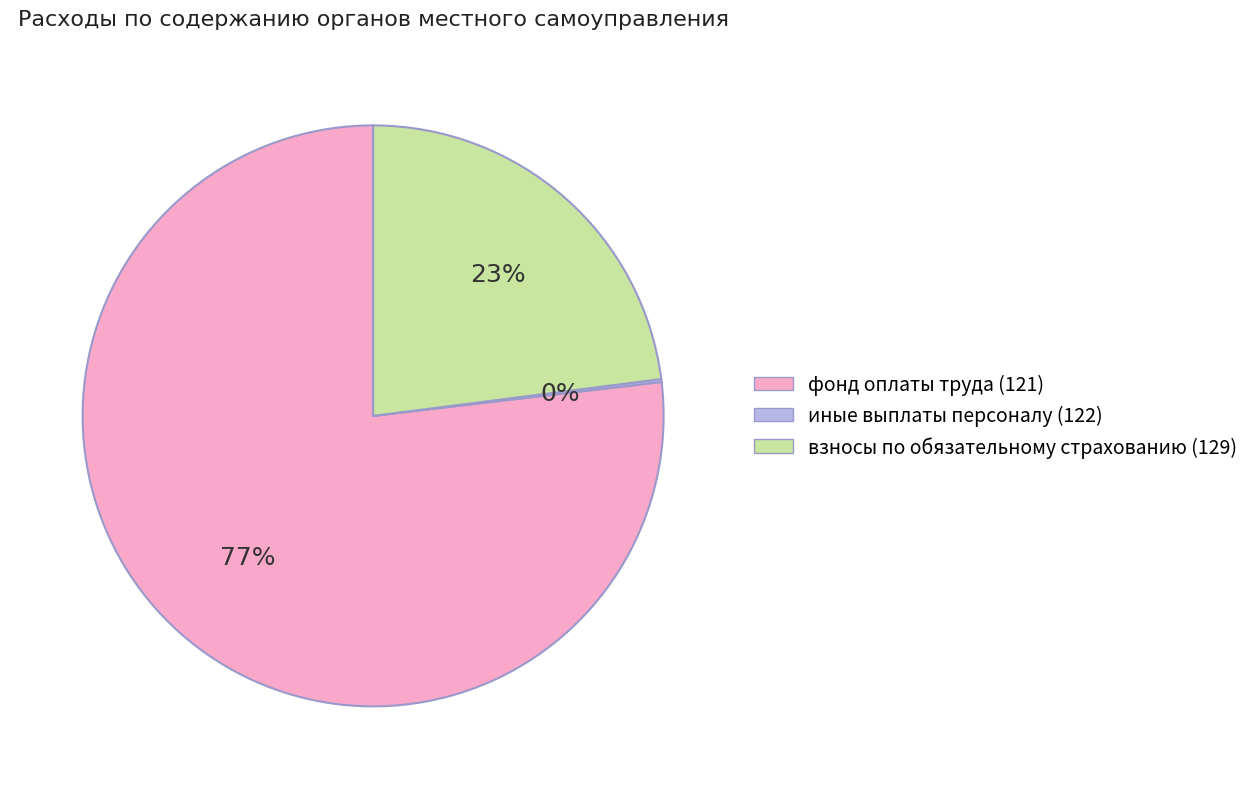

Between взносы по обязательному страхованию (129) and фонд оплаты труда (121), which is larger?

фонд оплаты труда (121)